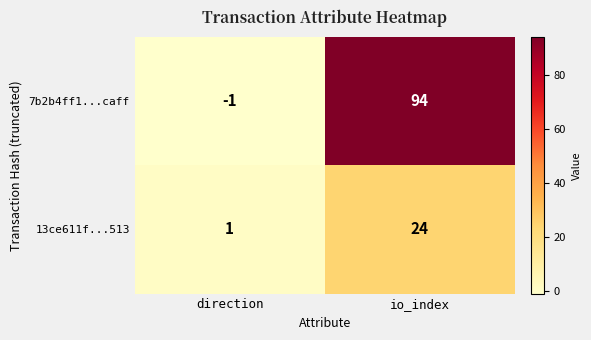

Is the value of 13ce611f...513 at direction greater than the value of 7b2b4ff1...caff at direction?

Yes